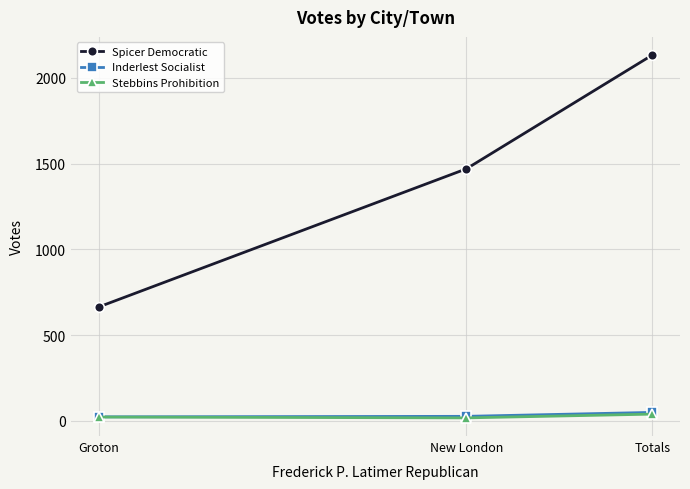

True or false: Spicer Democratic has a value of 933 at Totals.

False